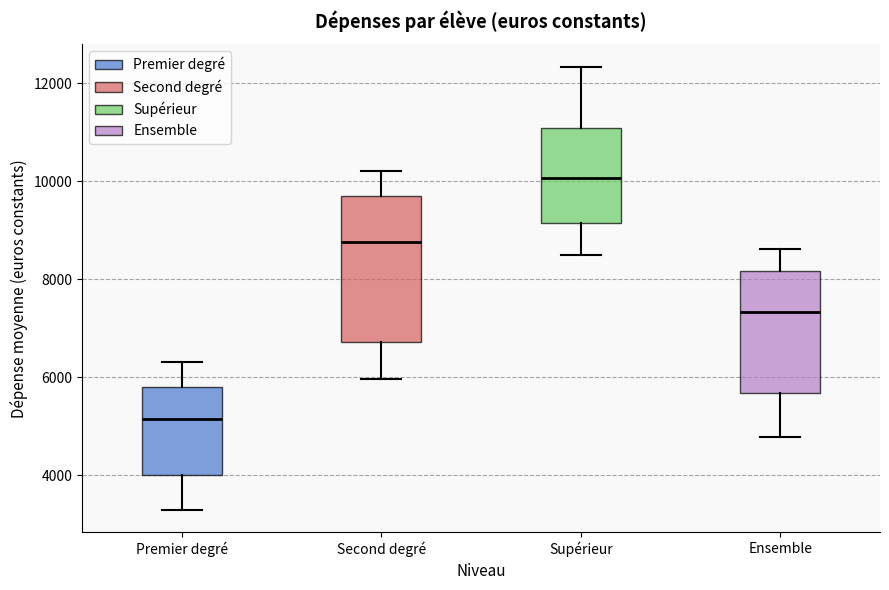

Reading left to right, read every box against the y-axis: the position of its median line, the range the box covers, and the ends of its whiskers. The values are not printed on the chart, so give them approximately, as read against the axis.

Premier degré: median 5200, box 4000 to 5800, whiskers 3200 to 6400
Second degré: median 8800, box 6800 to 9600, whiskers 6000 to 10200
Supérieur: median 10000, box 9200 to 11000, whiskers 8600 to 12400
Ensemble: median 7400, box 5600 to 8200, whiskers 4800 to 8600